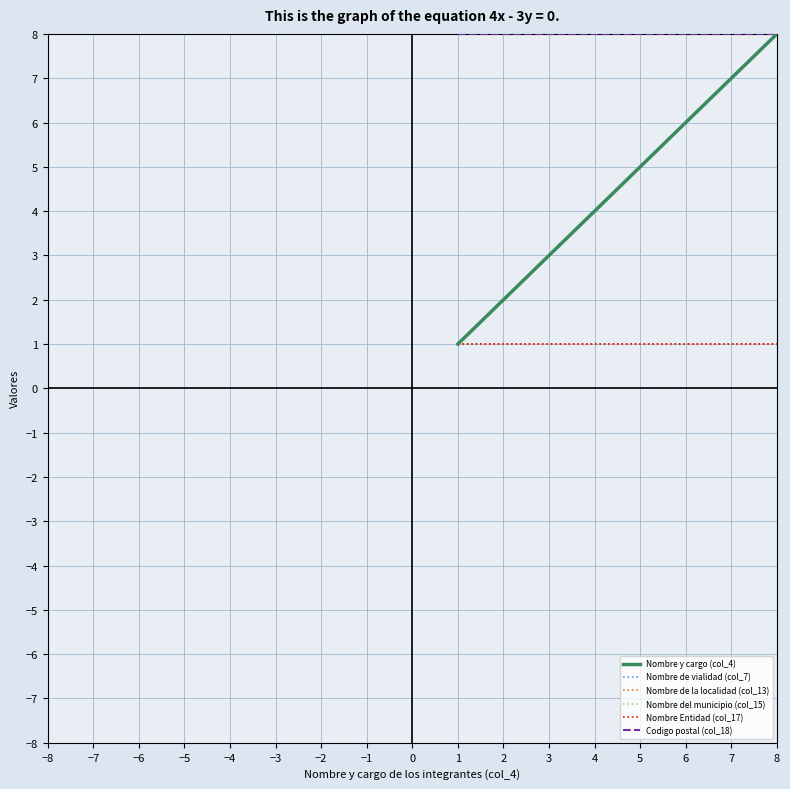

Reading left to right, extract all data points from this chart.

Nombre y cargo (col_4): 1	2	3	4	5	6	7	8
Nombre de vialidad (col_7): 1	1	1	1	1	1	1	1
Nombre de la localidad (col_13): 1	1	1	1	1	1	1	1
Nombre del municipio (col_15): 1	1	1	1	1	1	1	1
Nombre Entidad (col_17): 1	1	1	1	1	1	1	1
Codigo postal (col_18): 8	8	8	8	8	8	8	8